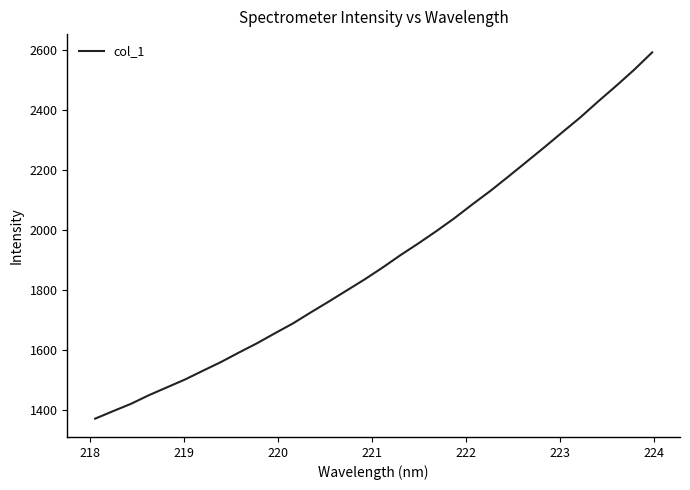

What is the difference between the maximum and minimum values?

1221.2